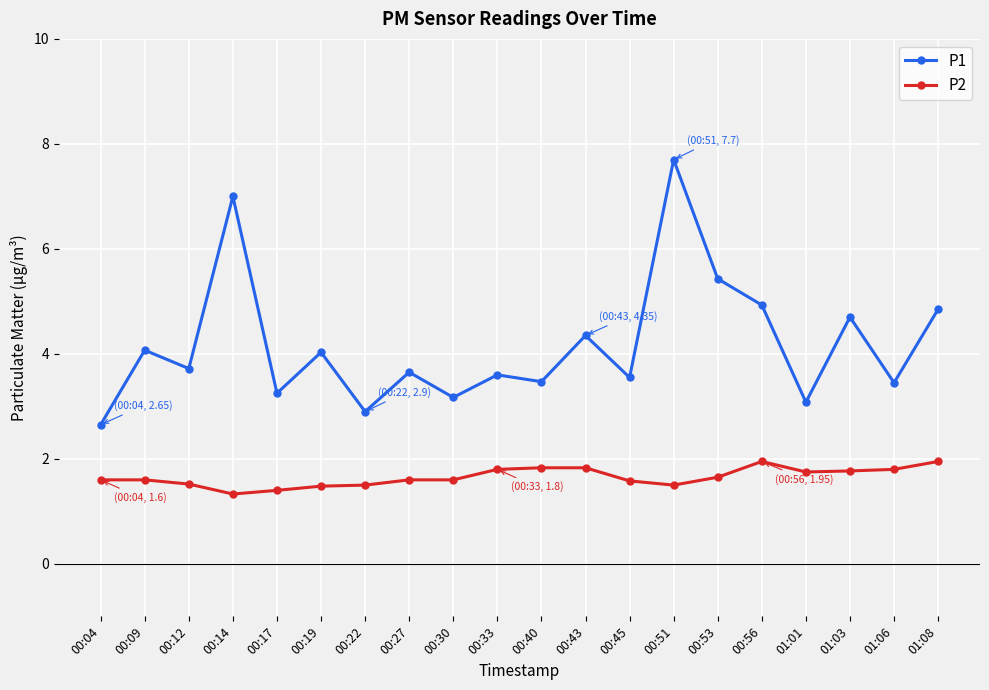

True or false: P1 and P2 intersect in this chart.

False